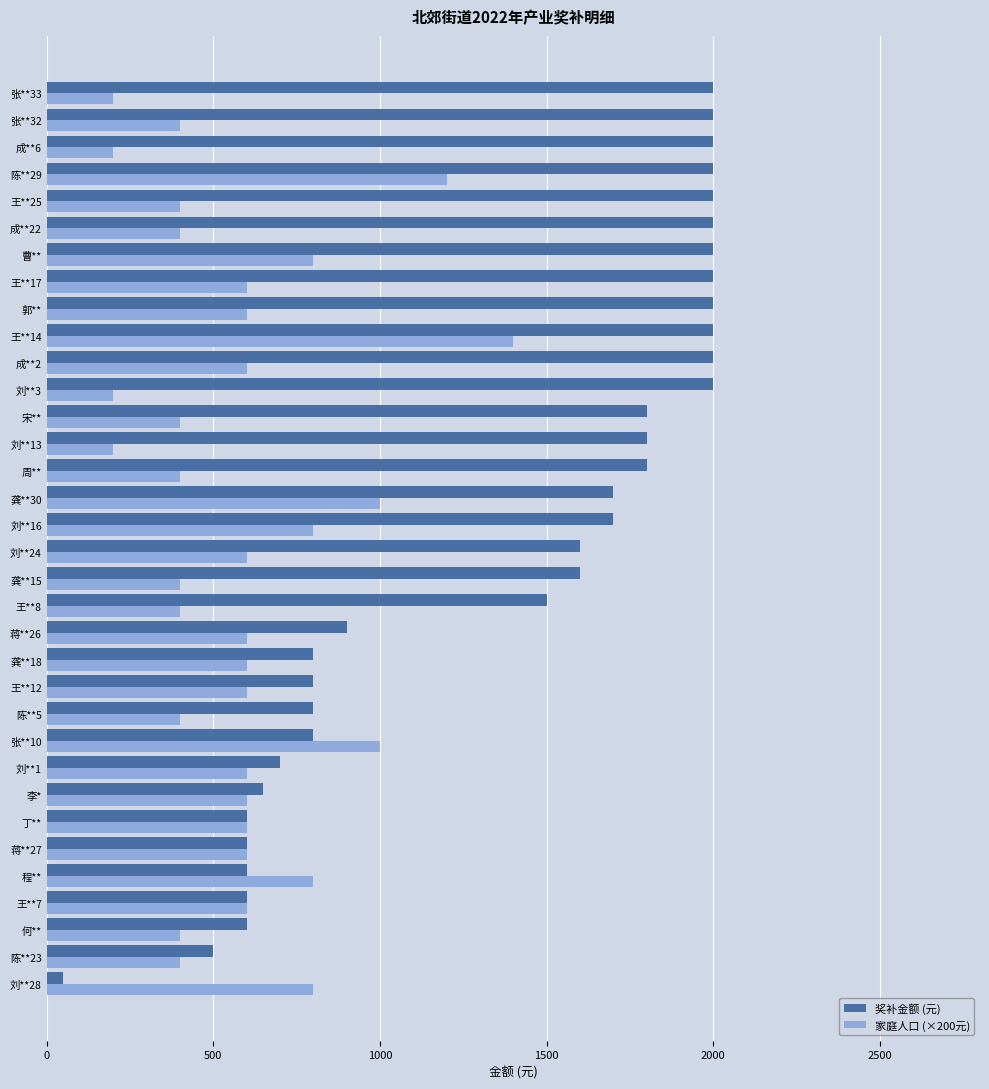

What are all the series names shown in the legend?

奖补金额 (元), 家庭人口 (×200元)